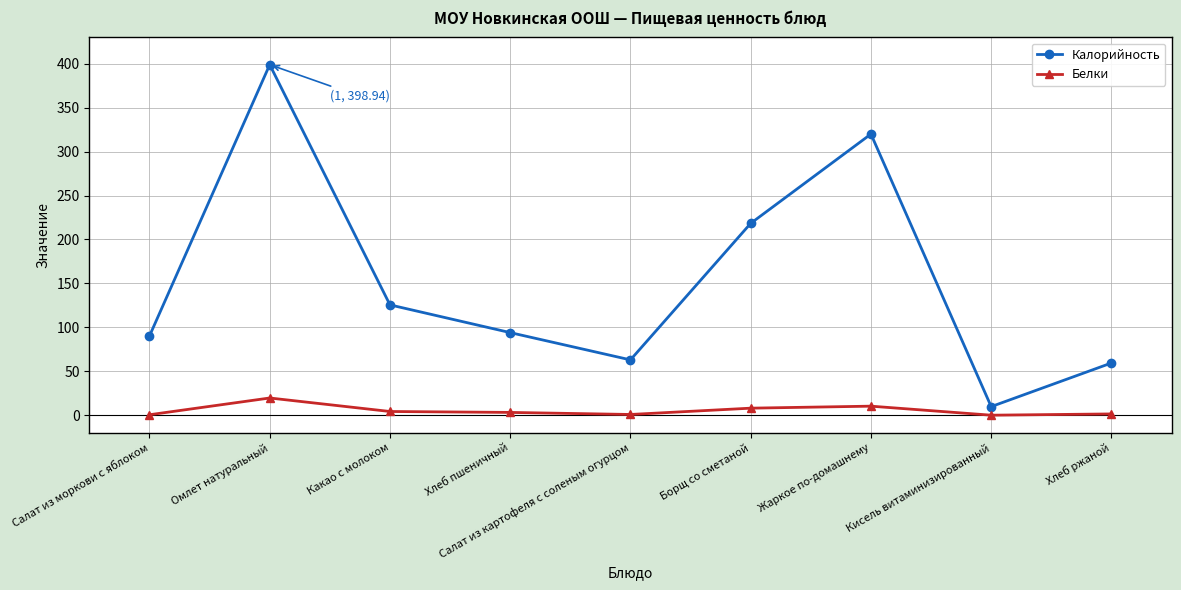

True or false: Калорийность has a value of 236.1 at Омлет натуральный.

False